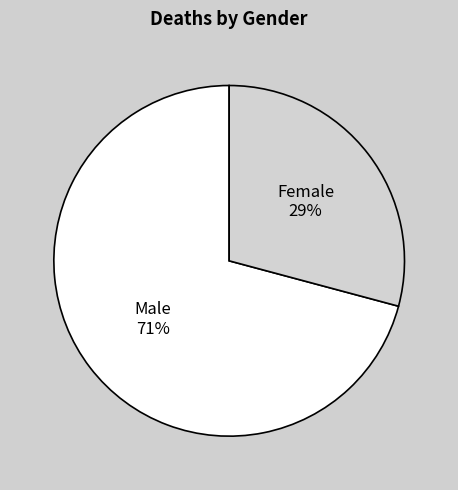

Which slice is the largest?

Male